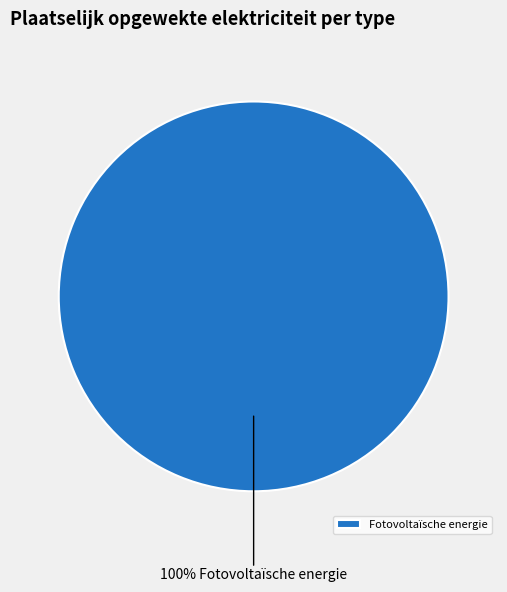

Rank the categories by value from highest to lowest.

Fotovoltaïsche energie